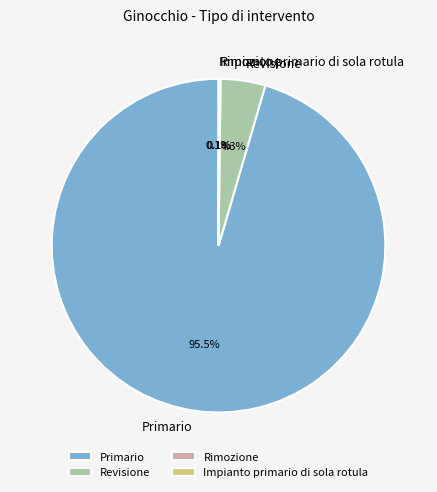

What percentage is NOT represented by Revisione?

95.7%